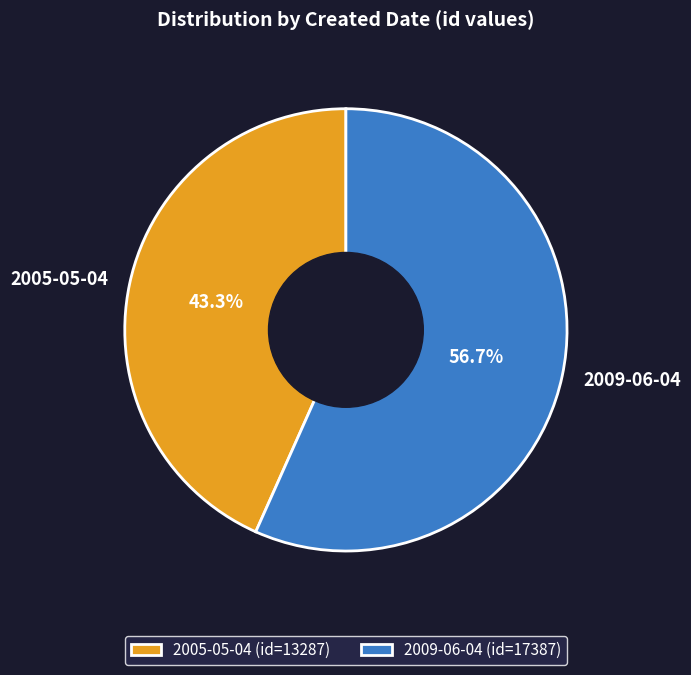

The 2005-05-04 slice represents 43% of the pie. True or false?

True